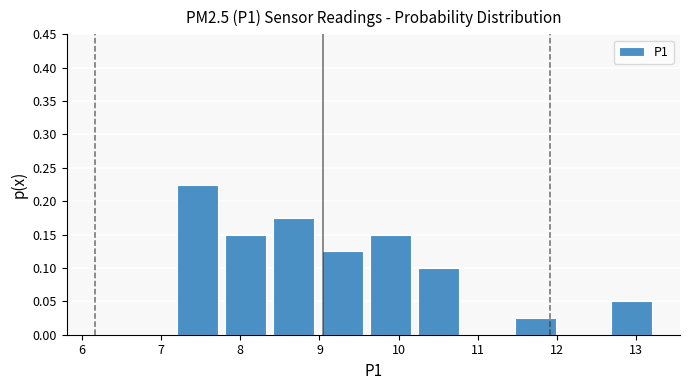

What is the height of the bar covering 9.59 to 10.20 on the x-axis? Neither the bar edges nor the heights are printed on the chart, so give them approximately, as read against the axes.

0.150